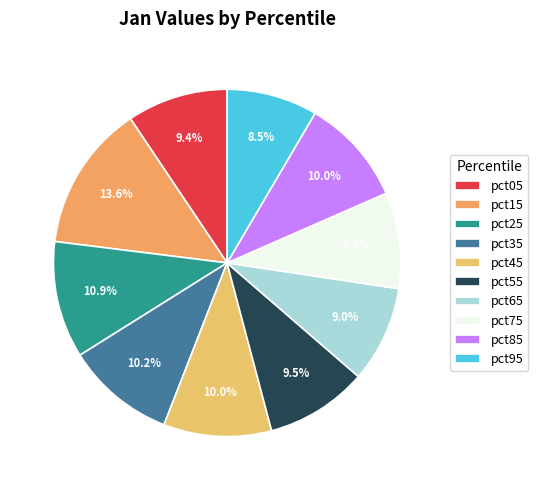

Which category has the biggest portion of the pie?

pct15